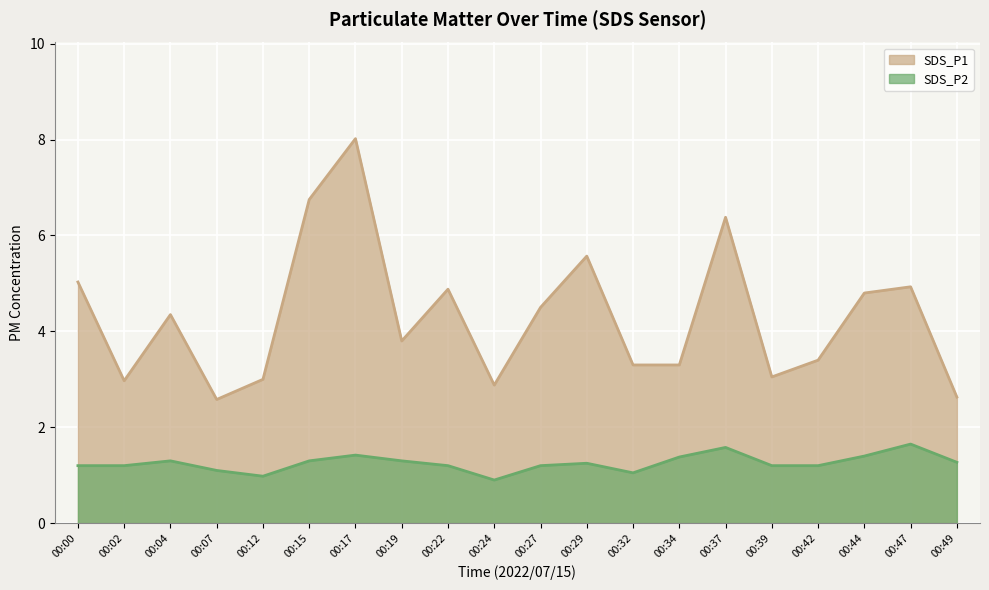

The value of SDS_P1 at 00:24 is 1.0. True or false?

False